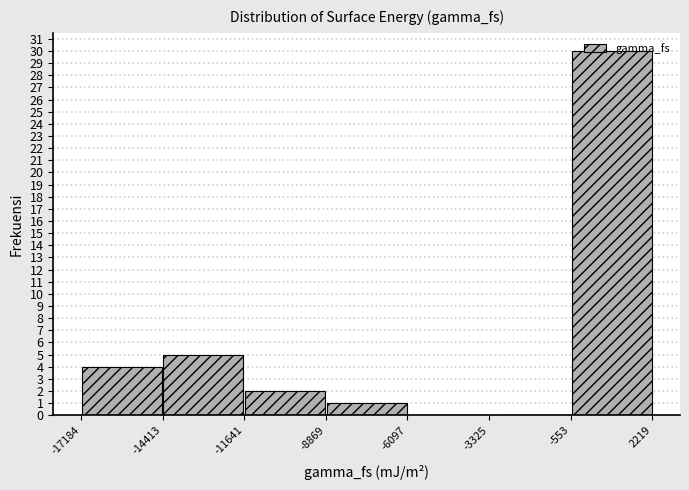

Reading left to right, list every bar in this chart as the range it spans on the x-axis followed by its height. The values are not printed on the chart, so give them approximately, as read against the axis.

-17184 to -14413: 4
-14413 to -11641: 5
-11641 to -8869: 2
-8869 to -6097: 1
-6097 to -3325: 0
-3325 to -553: 0
-553 to 2219: 30